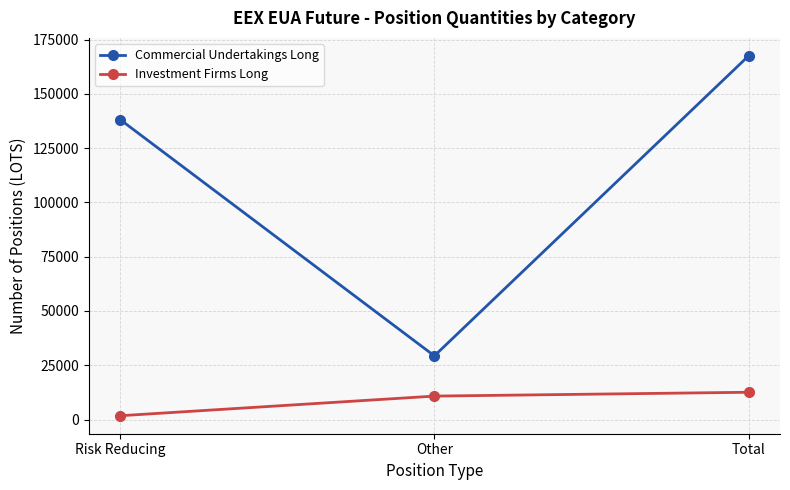

Which series changed the most between Risk Reducing and Other?

Commercial Undertakings Long